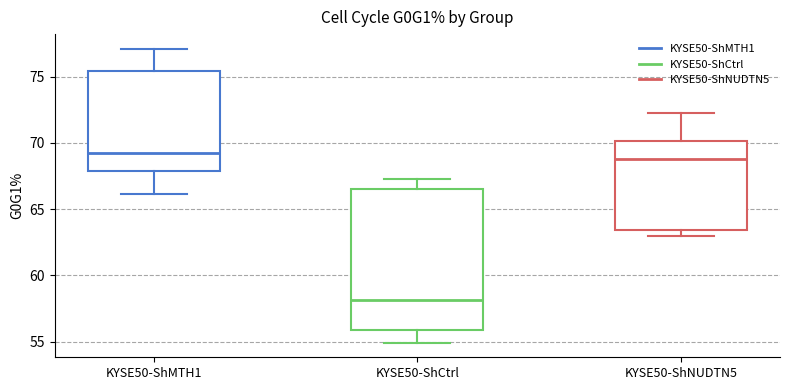

Reading left to right, transcribe this box plot: for each box, give where its median line is, the range the box spans, and where its two whiskers end, as read against the y-axis. The values are not printed on the chart, so give them approximately, as read against the axis.

KYSE50-ShMTH1: median 69.0, box 68.0 to 75.5, whiskers 66.0 to 77.0
KYSE50-ShCtrl: median 58.0, box 56.0 to 66.5, whiskers 55.0 to 67.5
KYSE50-ShNUDTN5: median 69.0, box 63.5 to 70.0, whiskers 63.0 to 72.5